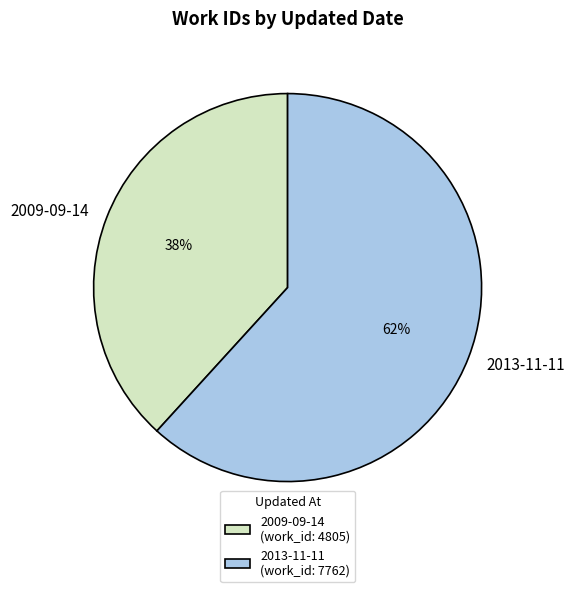

Is it true that 2013-11-11 is 53% of the pie?

False